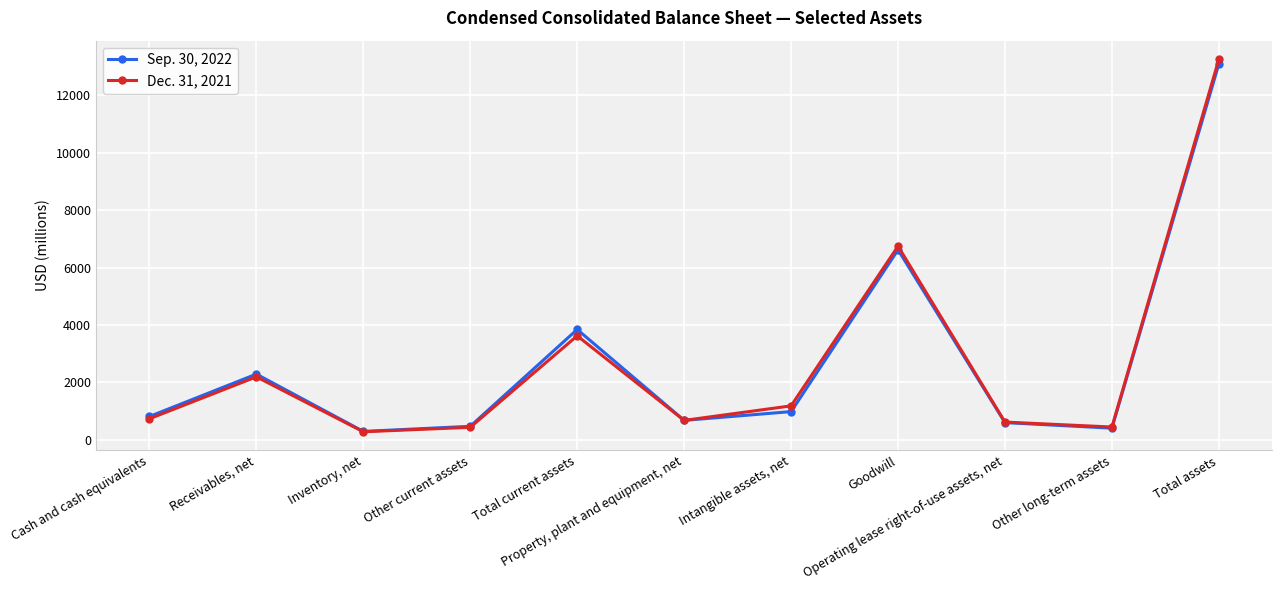

What is the value of the Sep. 30, 2022 point at the 10th from the left?

399